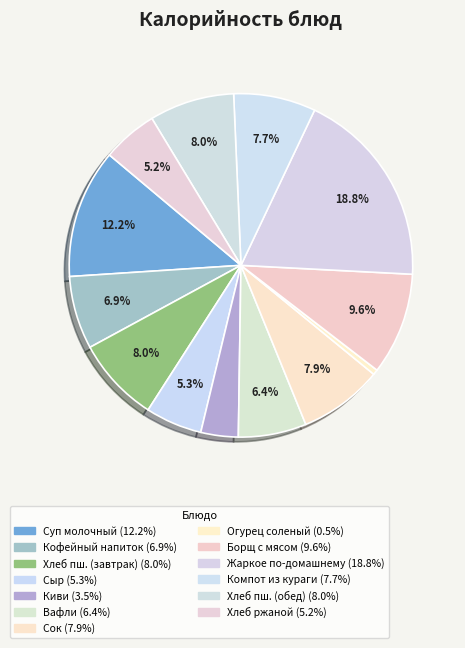

Rank the categories by value from lowest to highest.

Огурец соленый, Киви, Хлеб ржаной, Сыр, Вафли, Кофейный напиток, Компот из кураги, Сок, Хлеб пшеничный (завтрак), Хлеб пшеничный (обед), Борщ с мясом со сметаной, Суп молочный с макаронными изделями, Жаркое по-домашнему